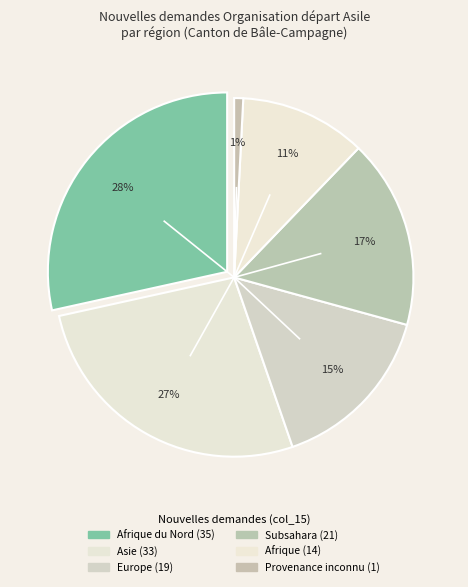

Does Europe account for over 50% of the chart?

No